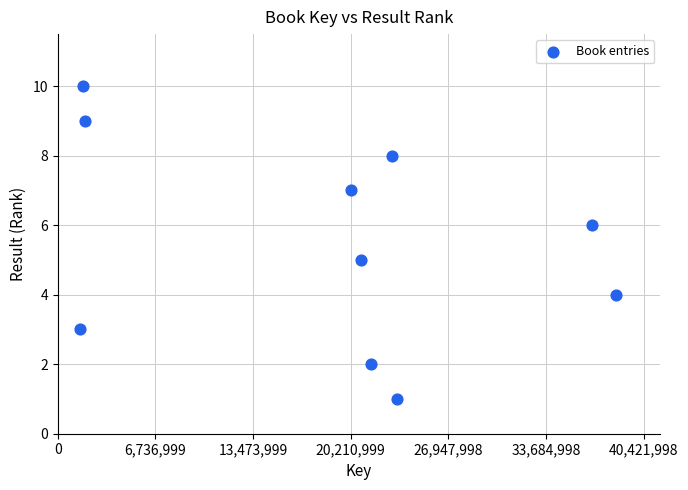

What is the average Y value?

6